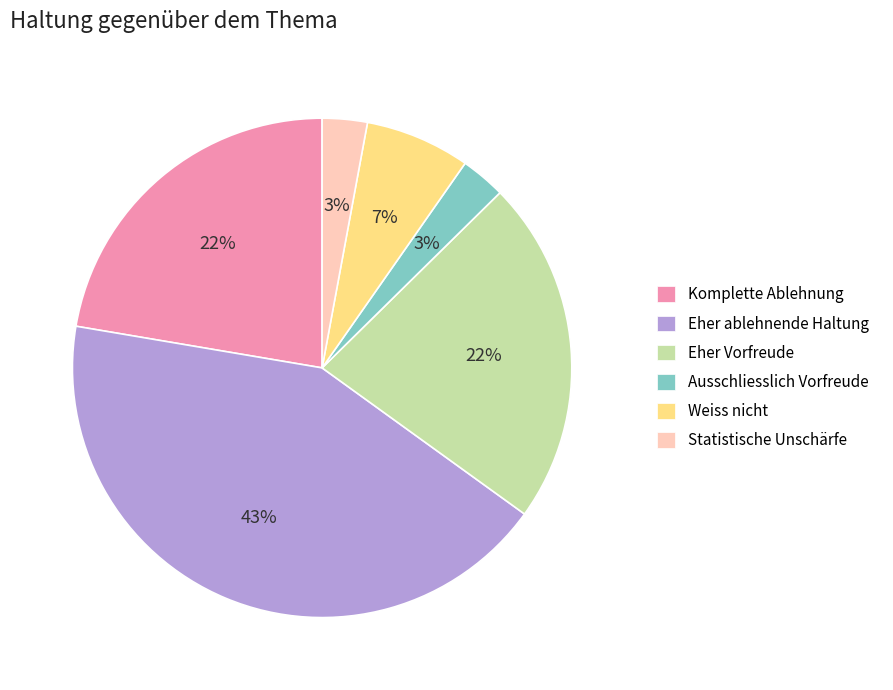

Which category has the biggest portion of the pie?

Eher ablehnende Haltung